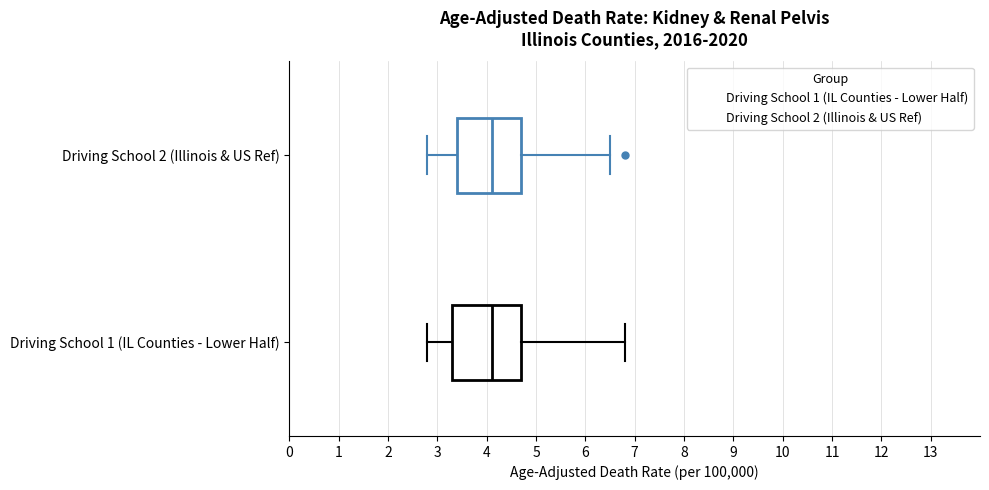

Reading bottom to top, transcribe this box plot: for each box, give where its median line is, the range the box spans, and where its two whiskers end, as read against the x-axis. The values are not printed on the chart, so give them approximately, as read against the axis.

Driving School 1 (IL Counties - Lower Half): median 4.1, box 3.3 to 4.7, whiskers 2.8 to 6.8
Driving School 2 (Illinois & US Ref): median 4.1, box 3.4 to 4.7, whiskers 2.8 to 6.5